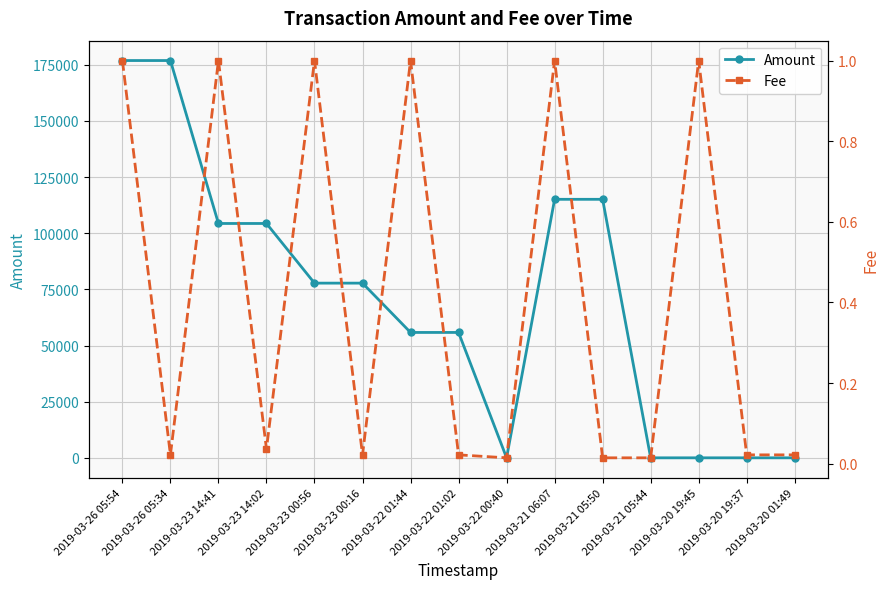

What is the maximum value for Amount?

176920.8